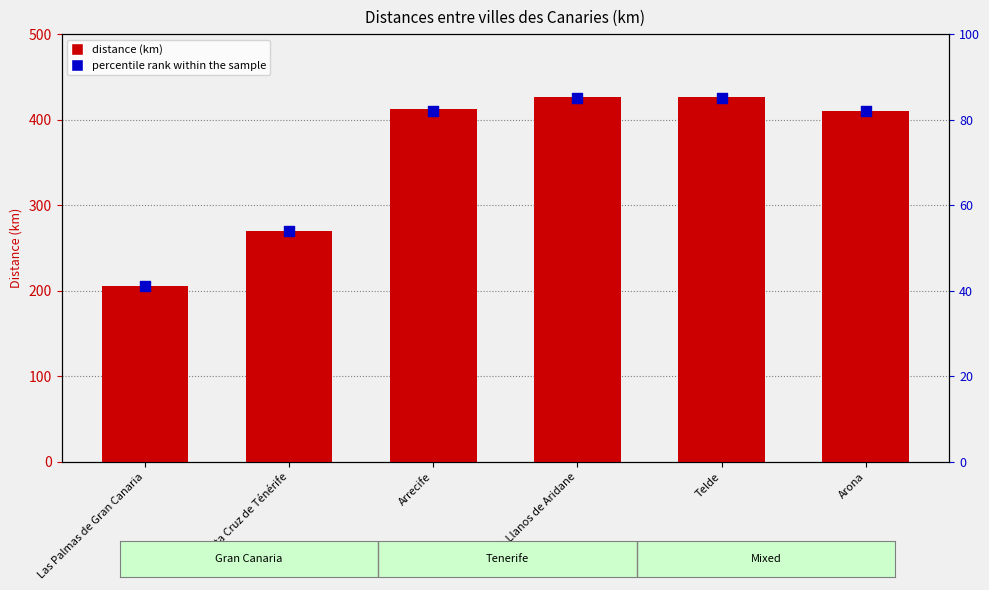

Is the value of percentile rank within the sample at Santa Cruz de Ténérife greater than the value of Arrecife at Las Palmas de Gran Canaria?

No